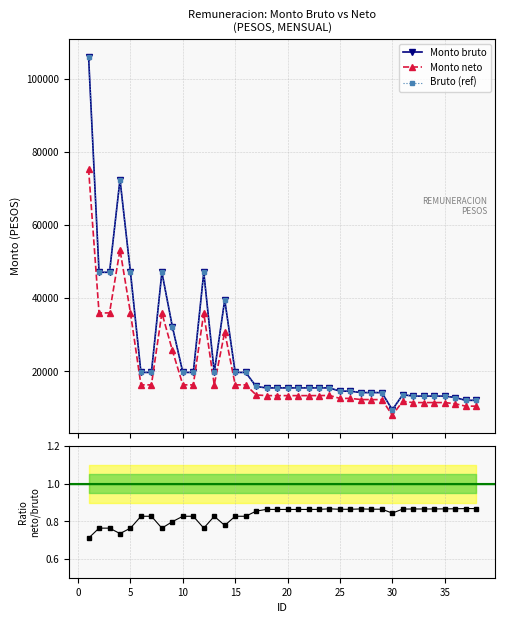

Which series has the largest total across all categories?

Monto bruto